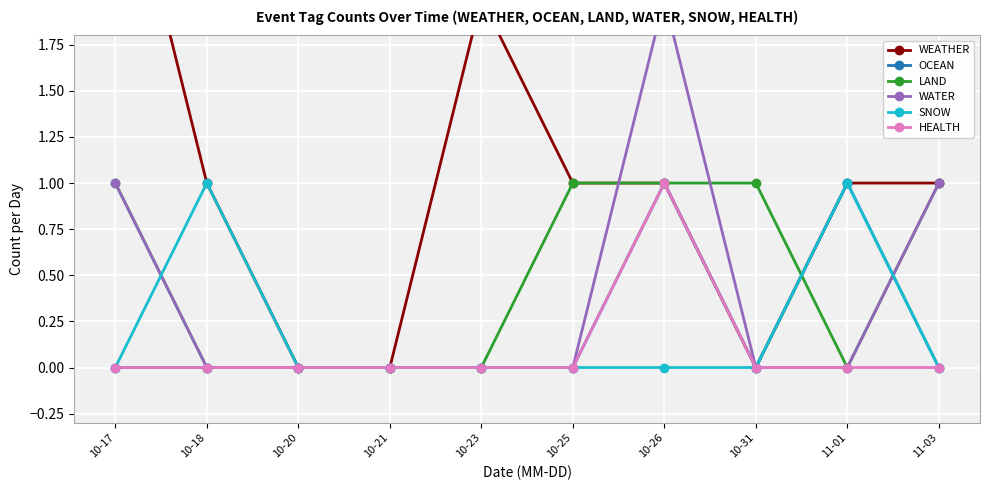

How many values in SNOW are above zero?

2